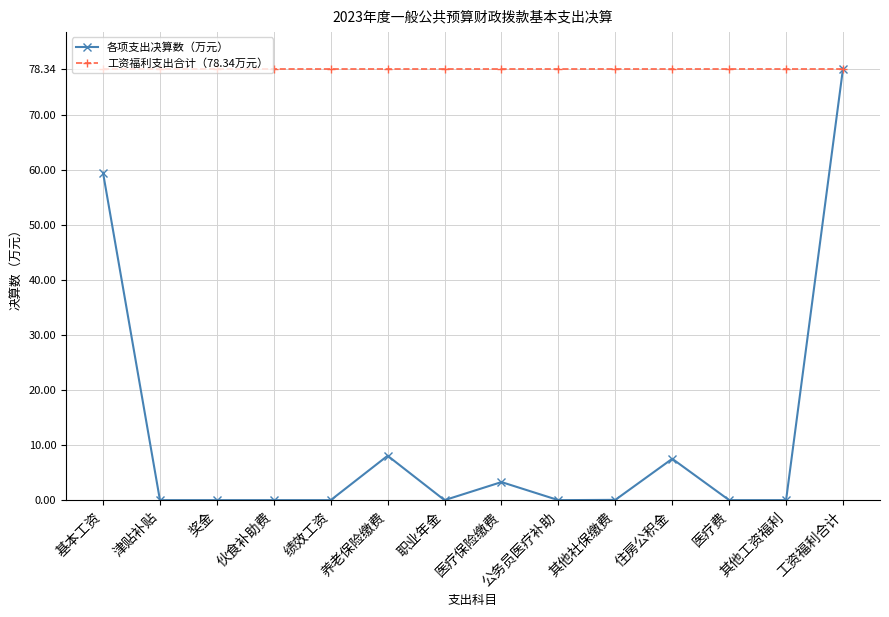

Which series has the largest range (max minus min)?

各项支出决算数（万元）